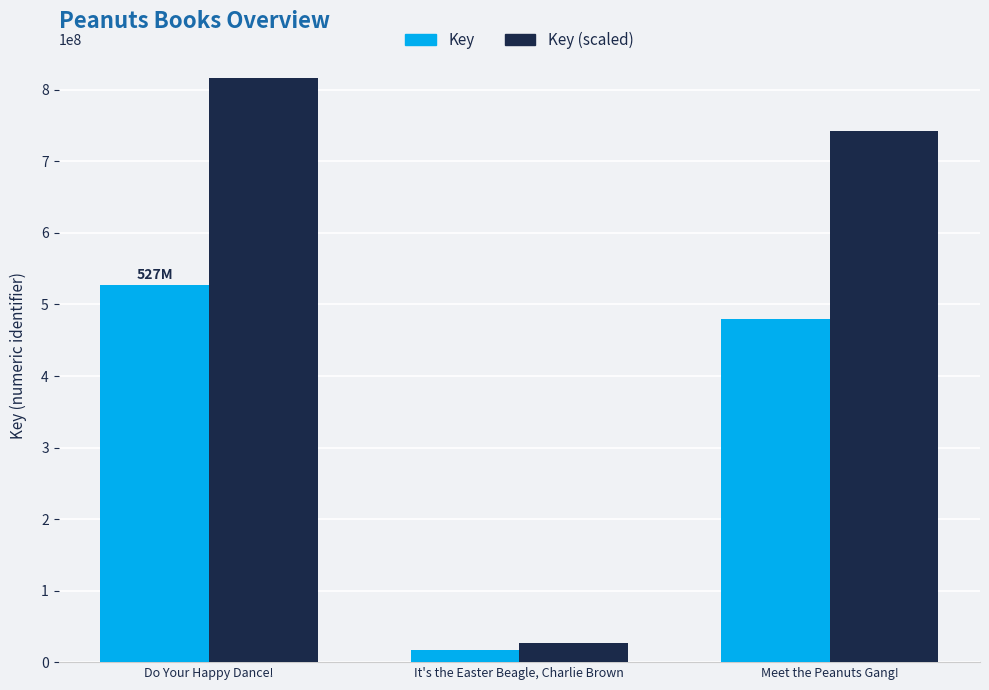

Which series has the widest spread of values?

Key (scaled)